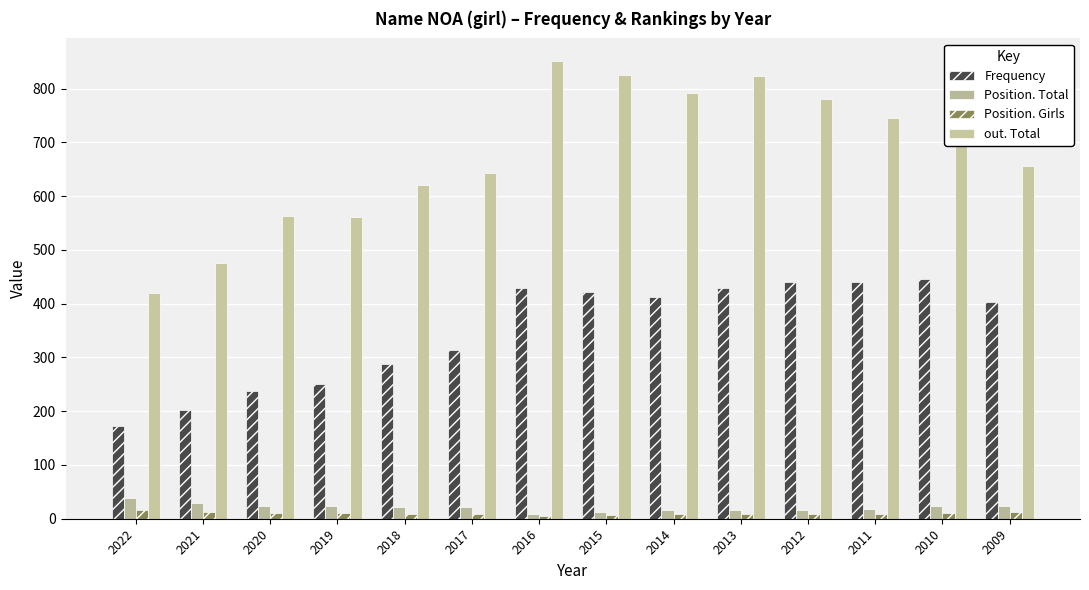

What is the spread (max minus min) of values at 2011?

737